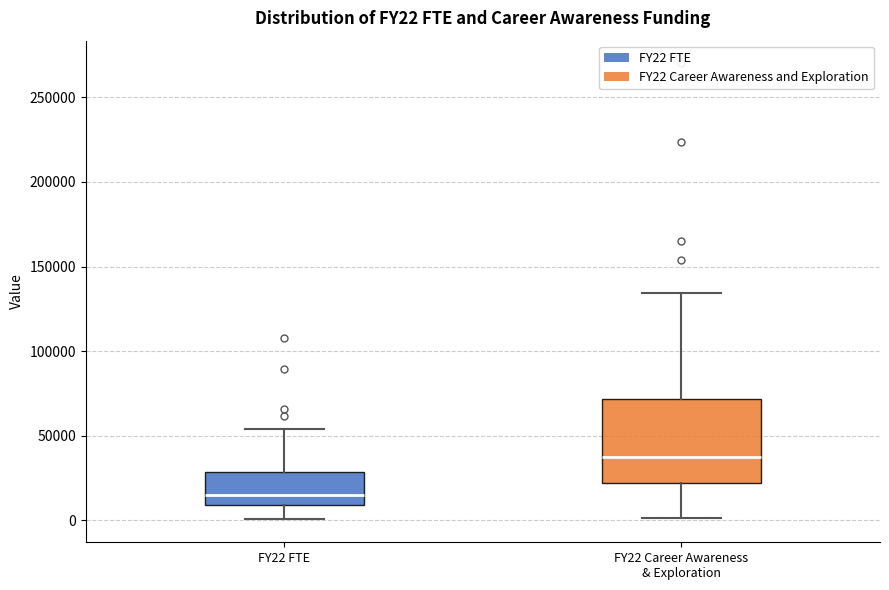

Reading left to right, read every box against the y-axis: the position of its median line, the range the box covers, and the ends of its whiskers. The values are not printed on the chart, so give them approximately, as read against the axis.

FY22 FTE: median 15000, box 10000 to 30000, whiskers 0 to 55000
FY22 Career Awareness & Exploration: median 40000, box 20000 to 70000, whiskers 0 to 135000